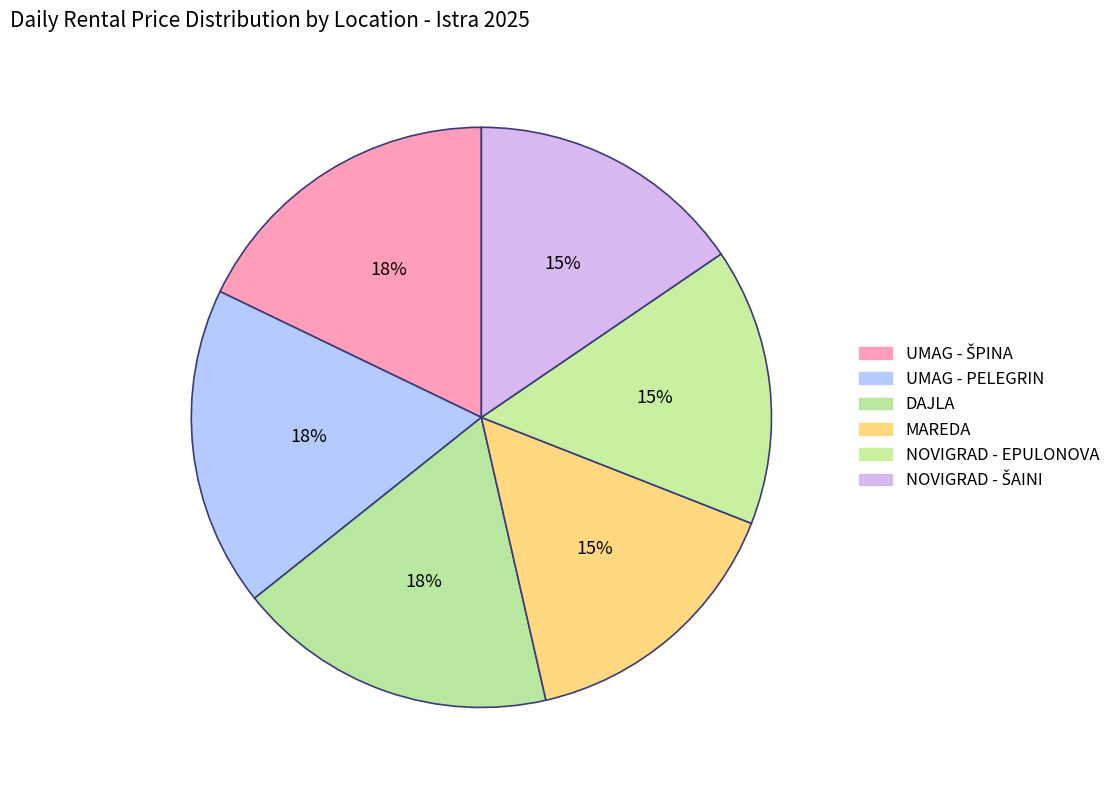

How many slices are in this pie chart?

6